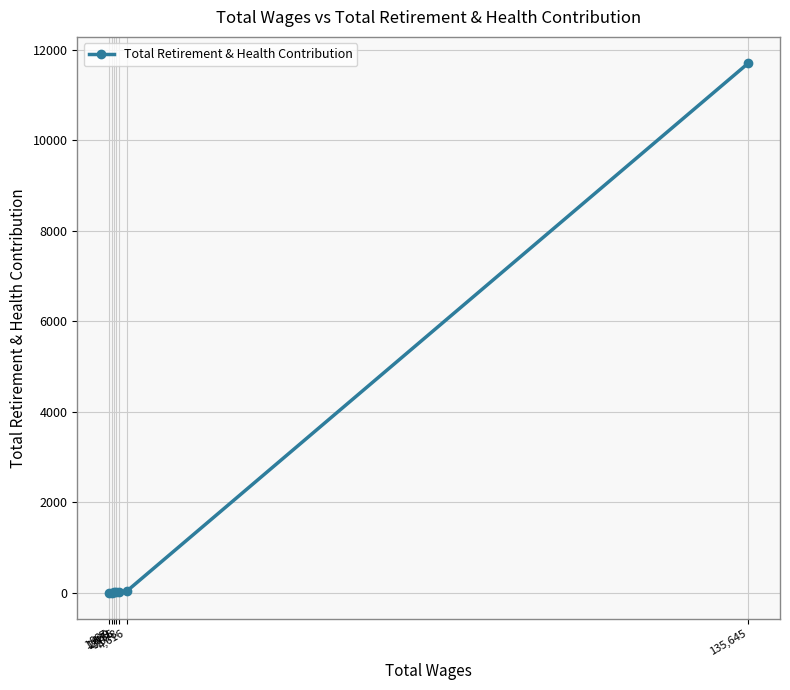

True or false: there are more than 2 points higher than both neighbors.

False